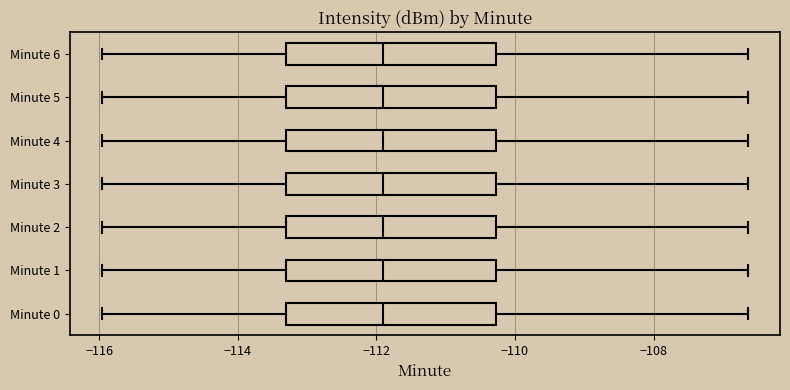

Where does the median line of the box for Minute 0 sit on the x-axis? The values are not printed on the chart, so give them approximately, as read against the axis.

-111.8